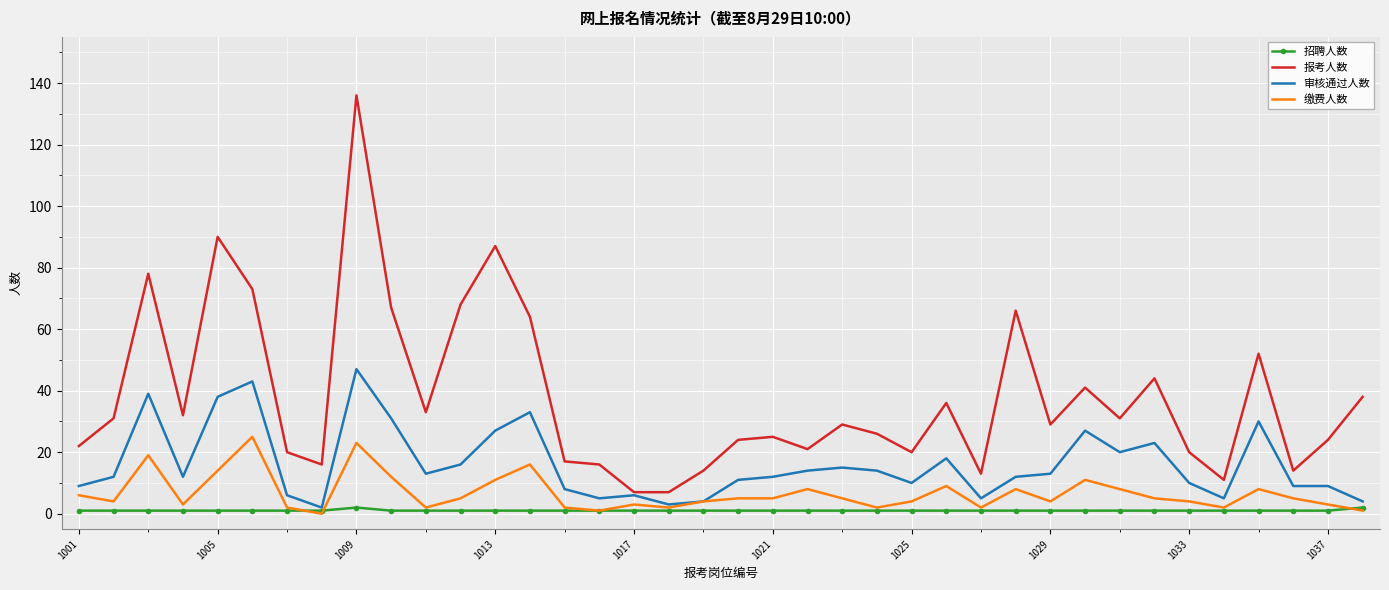

Which series has the largest total across all categories?

报考人数